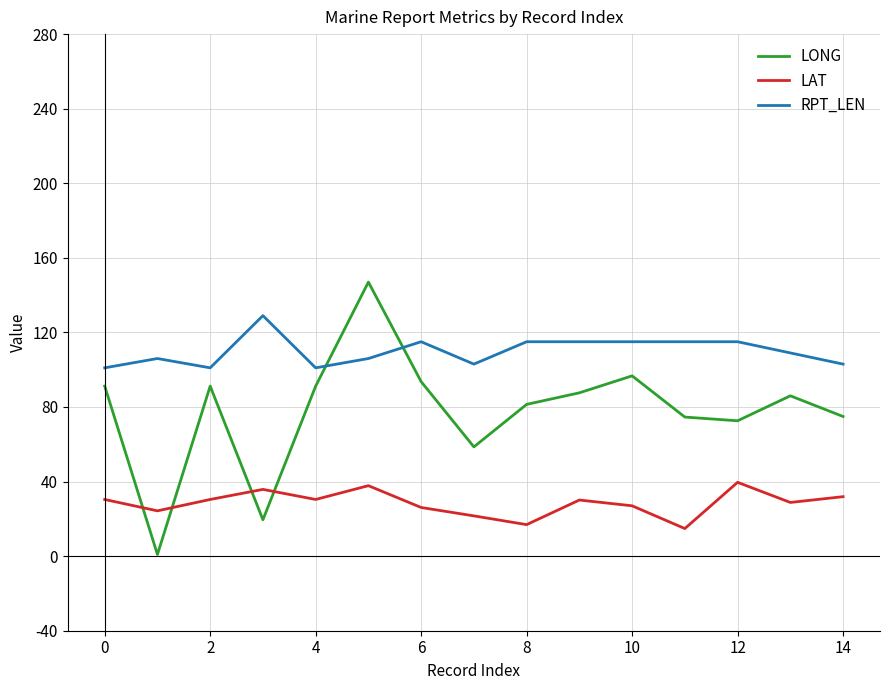

Which series has the largest range (max minus min)?

LONG